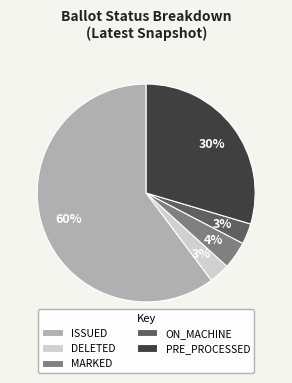

Combined, do PRE_PROCESSED and DELETED account for over 50%?

No